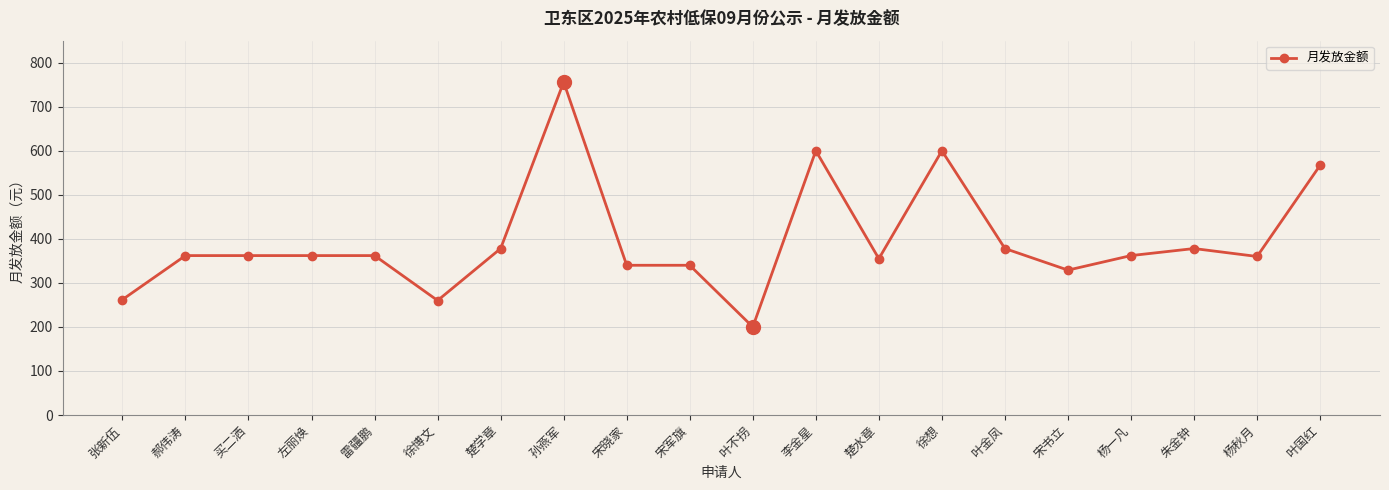

What is the label of the 4th point from the left?

左丽焕